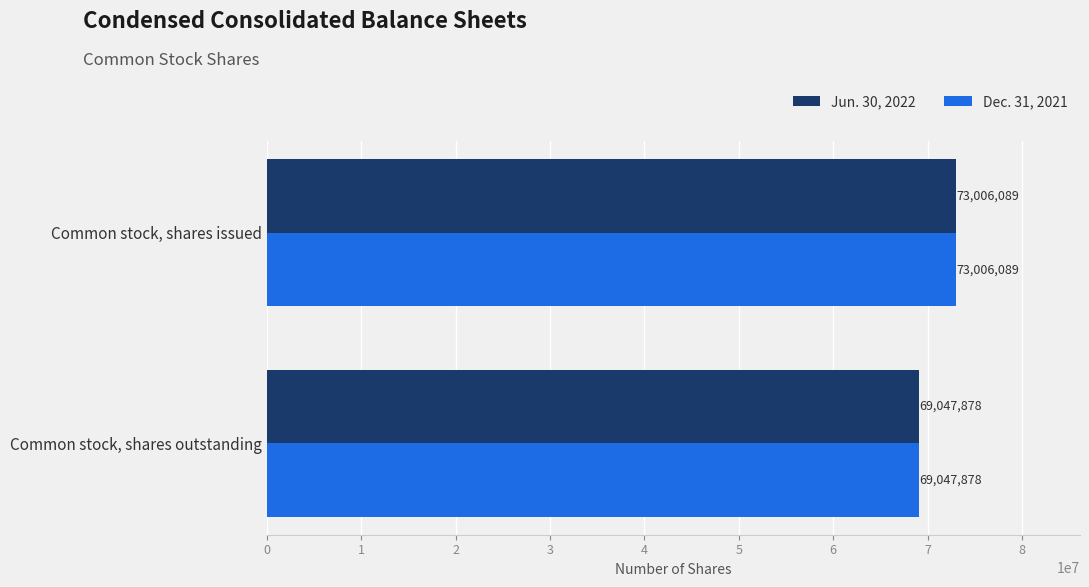

How many categories are shown in the chart?

2